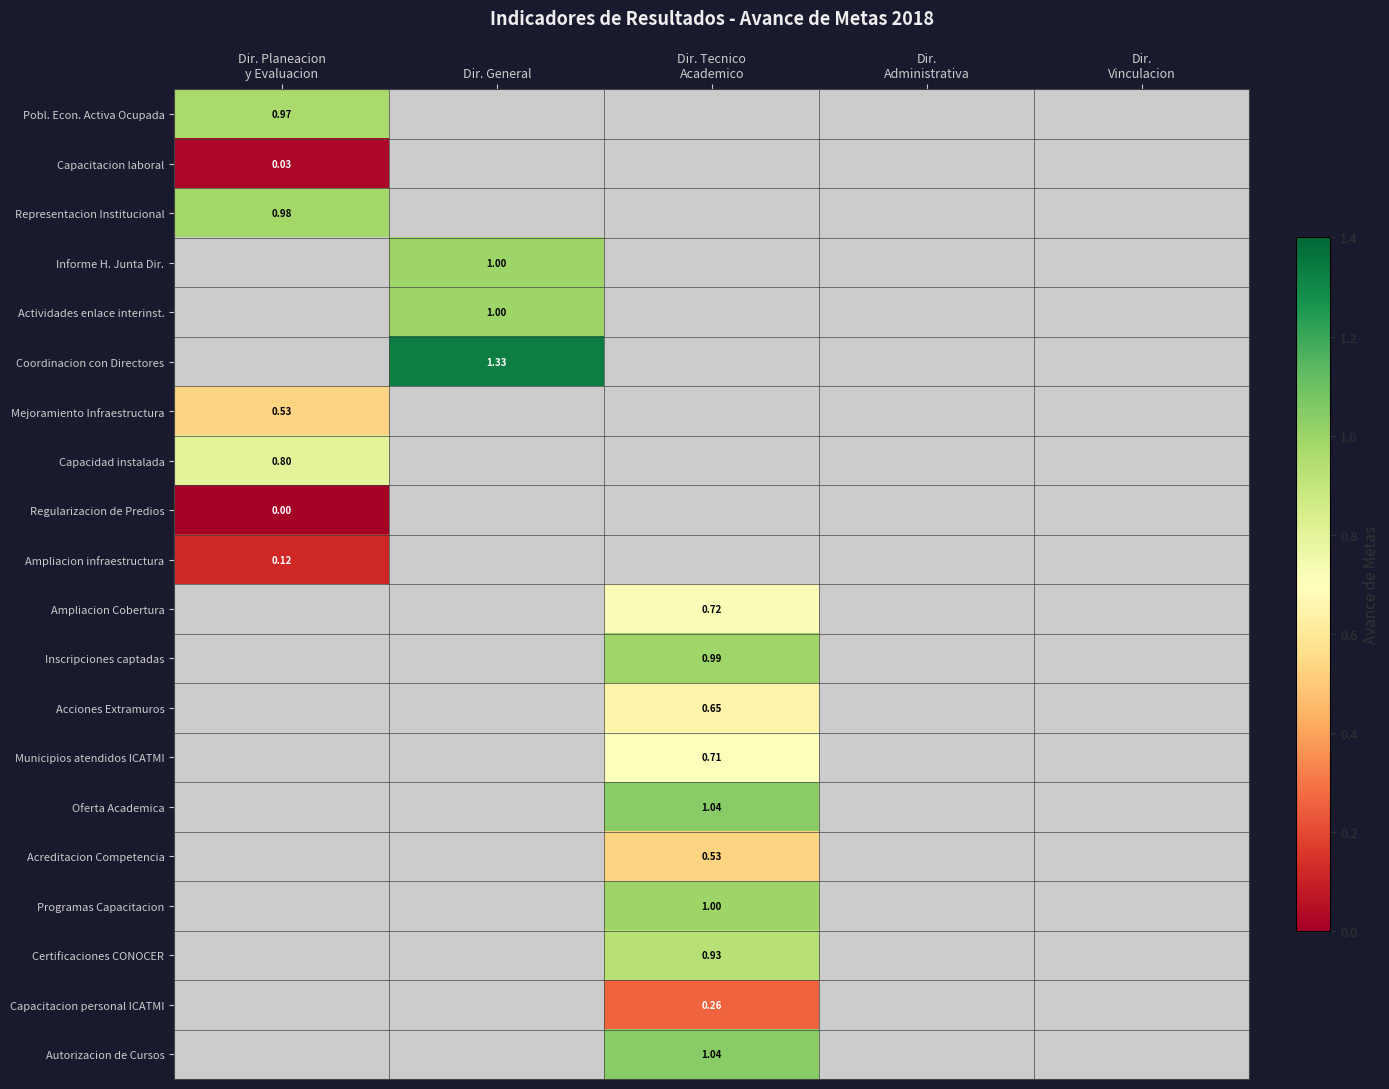

Which has a higher value, Dir. Planeacion
y Evaluacion or Dir. Tecnico
Academico?

Dir. Tecnico
Academico